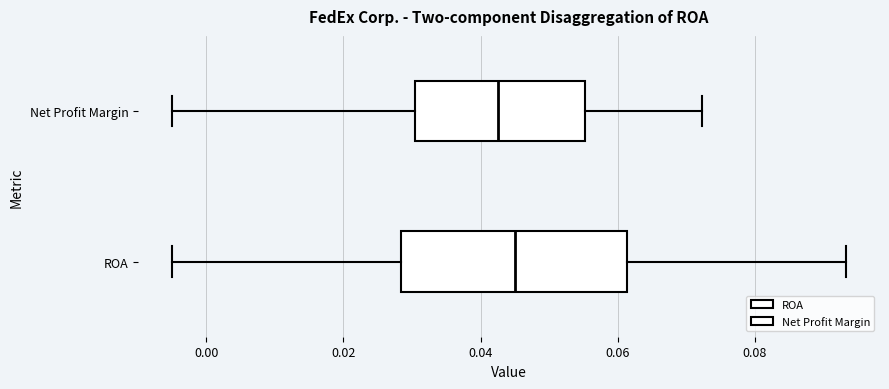

Which box is the widest, from its left edge to its right edge?

ROA